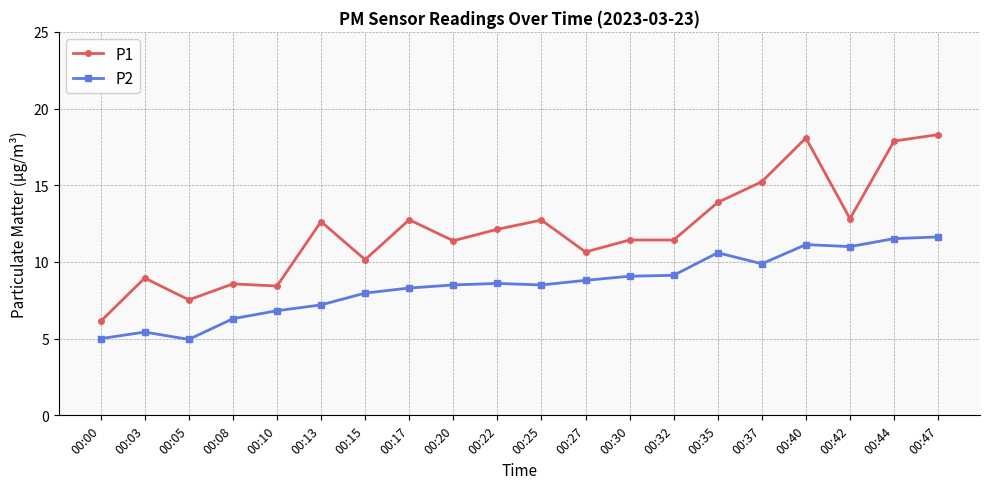

What is the difference between the maximum and minimum values in the P2 series?

6.7